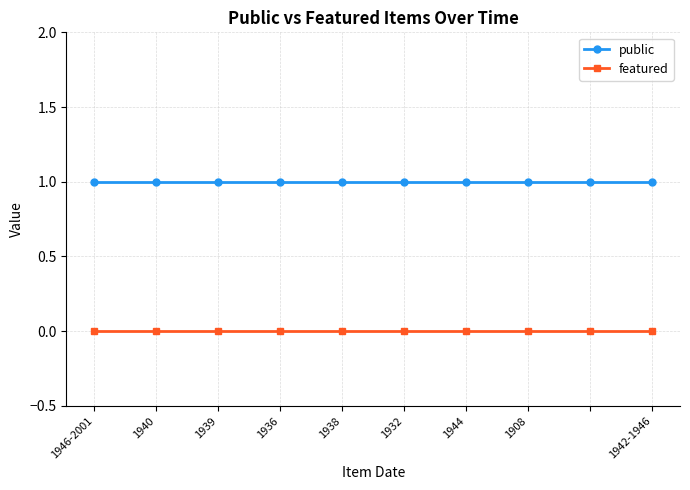

Which series has the largest total across all categories?

public